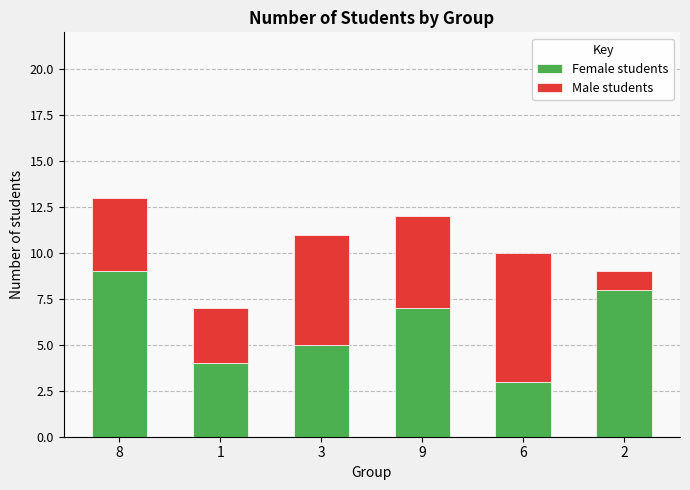

What are all the series names shown in the legend?

Female students, Male students